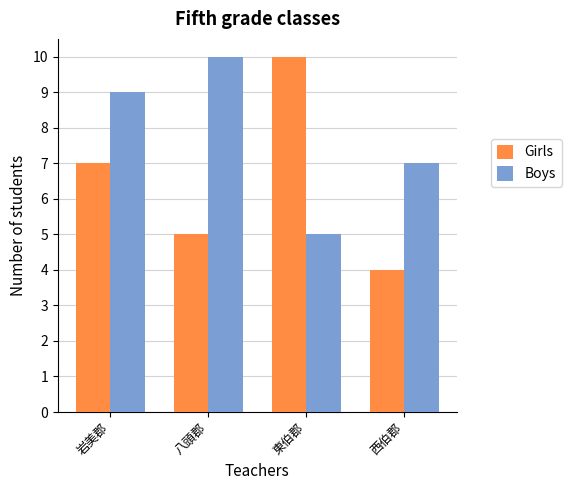

Which series changed the most between 東伯郡 and 西伯郡?

Girls